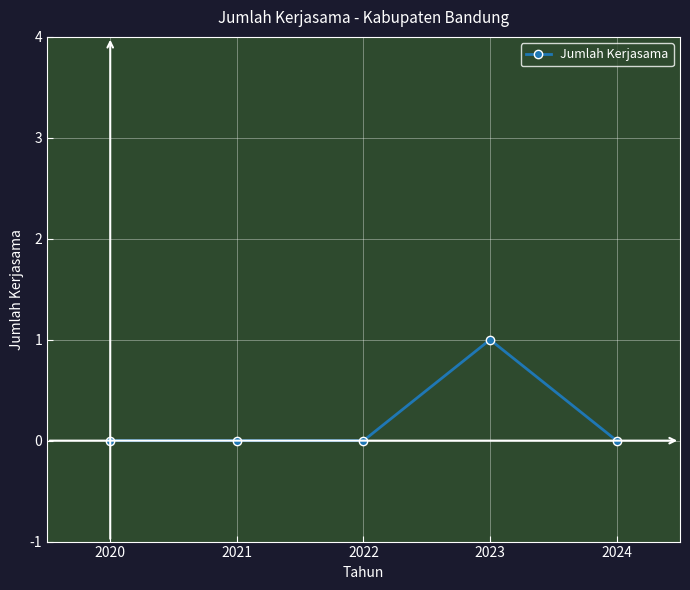

Which category has the highest value across all series?

2023